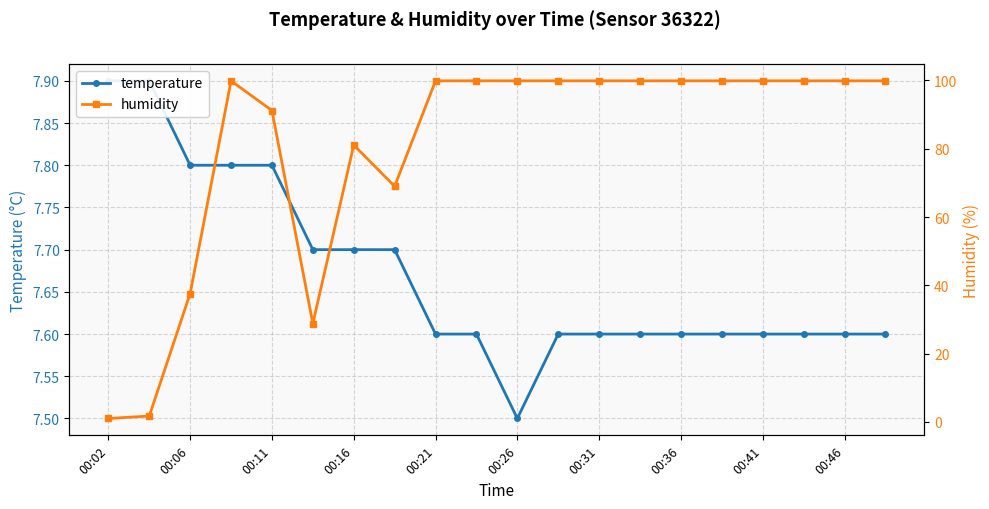

List the series in order of their overall mean, highest first.

humidity, temperature